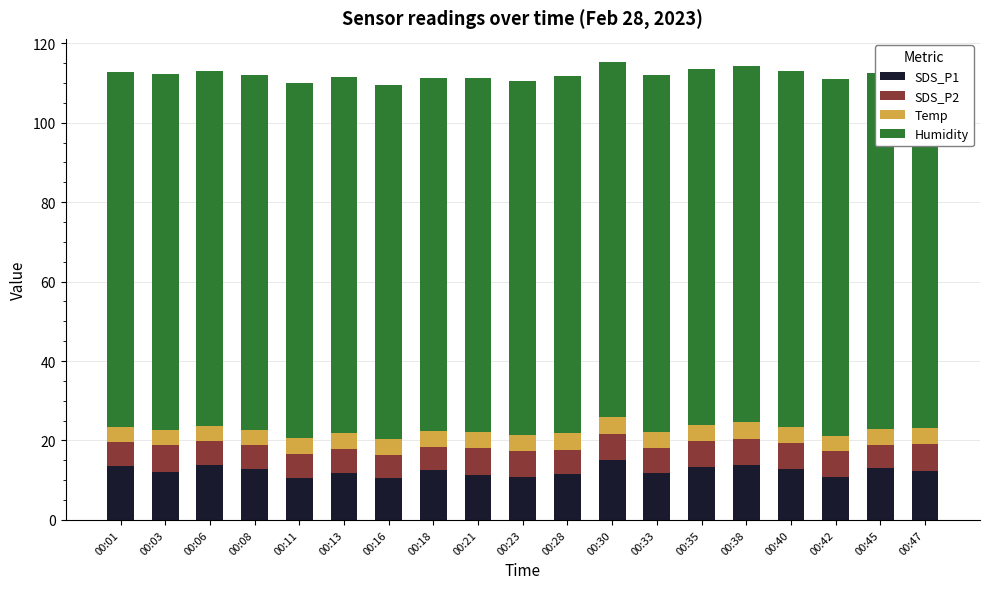

What is the average value of the Humidity series?

89.5